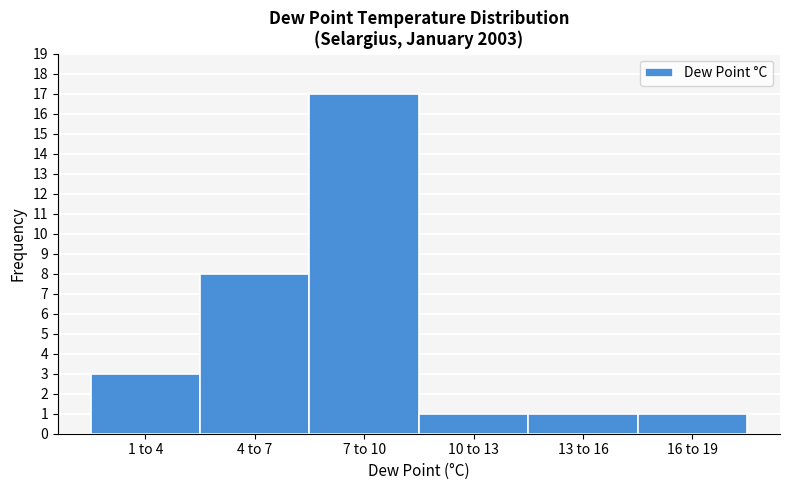

Reading left to right, what are all the values shown in this chart?

3	8	17	1	1	1